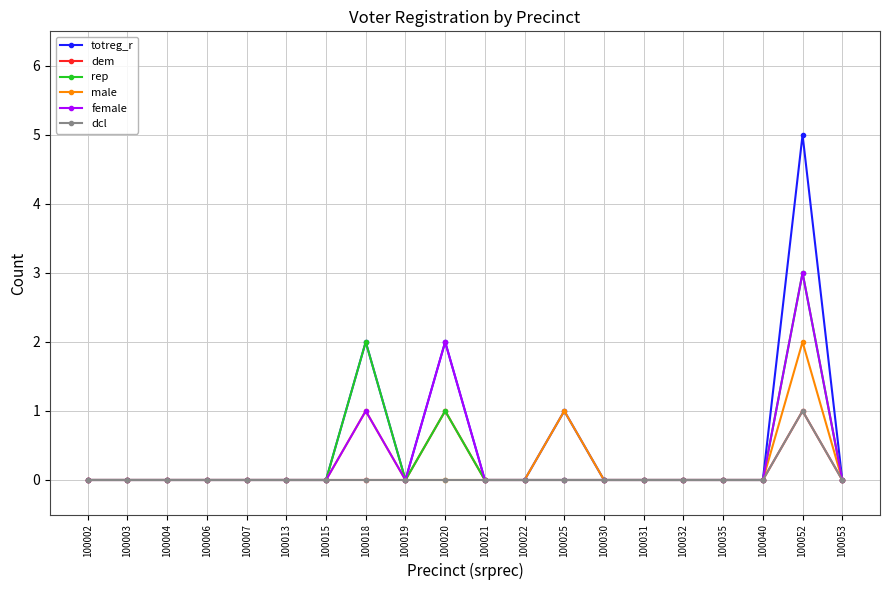

Which category has the highest value across all series?

100052